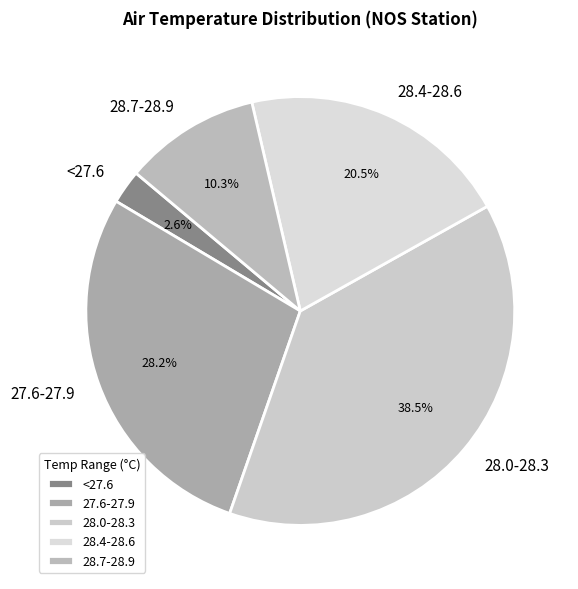

Rank the categories by value from lowest to highest.

<27.6, 28.7-28.9, 28.4-28.6, 27.6-27.9, 28.0-28.3